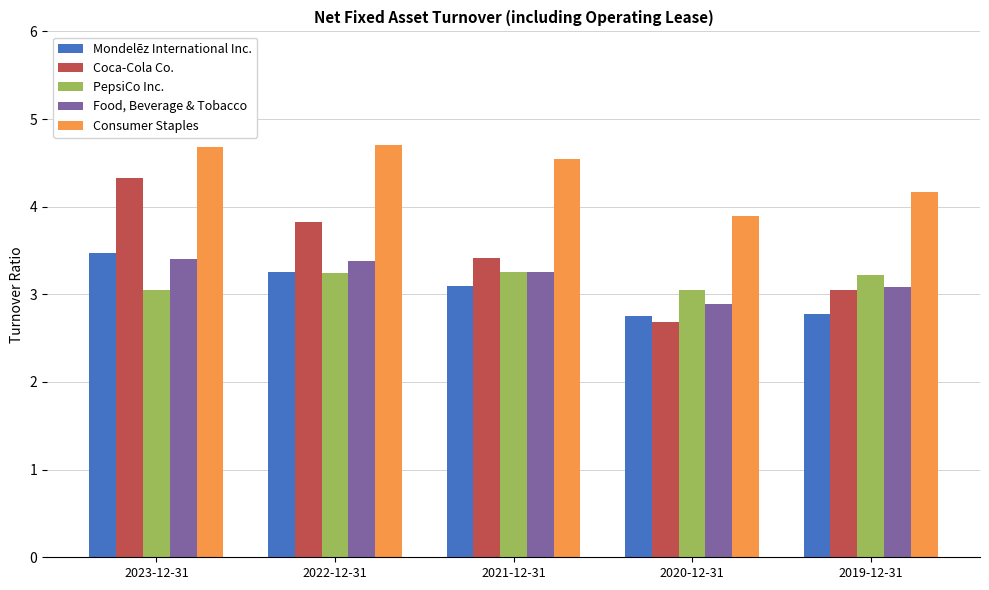

Rank the categories by Coca-Cola Co. value from highest to lowest.

2023-12-31, 2022-12-31, 2021-12-31, 2019-12-31, 2020-12-31